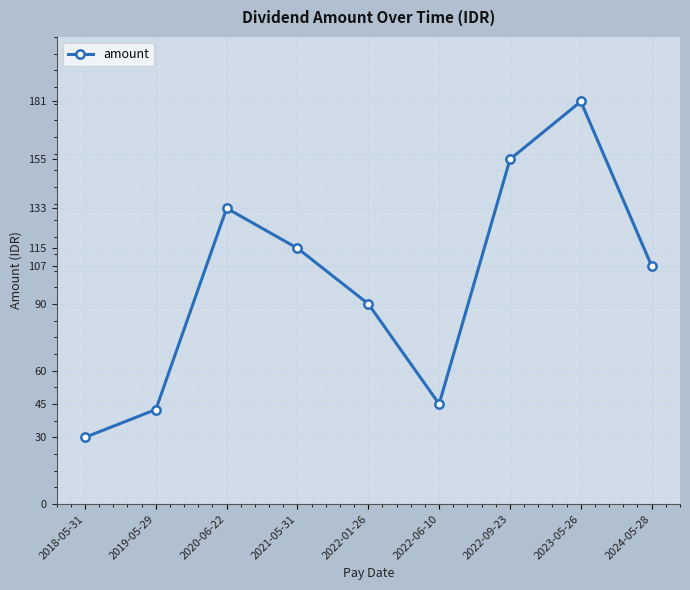

Reading left to right, what are all the values shown in this chart?

30.0	42.5	133.0	115.0	90.0	45.0	155.0	181.0	107.0